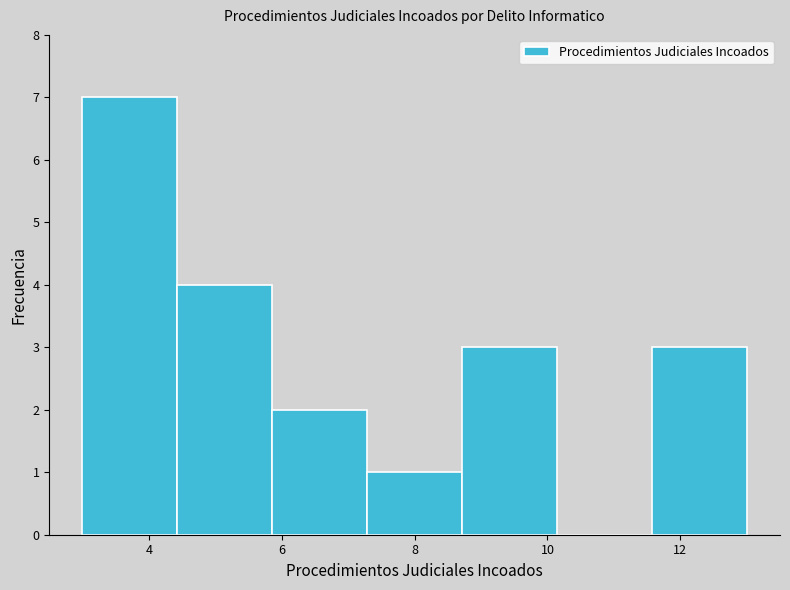

Reading left to right, list every bar in this chart as the range it spans on the x-axis followed by its height. Neither the bar edges nor the heights are printed on the chart, so give them approximately, as read against the axes.

3.0 to 4.4: 7
4.4 to 5.8: 4
5.8 to 7.2: 2
7.2 to 8.8: 1
8.8 to 10.2: 3
10.2 to 11.6: 0
11.6 to 13.0: 3